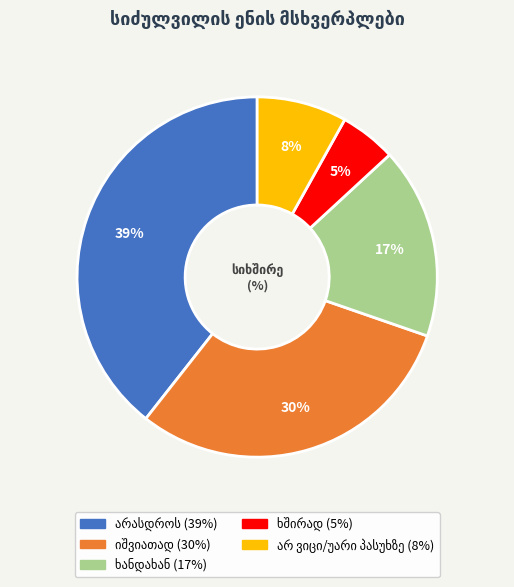

Does any single category account for the majority?

No